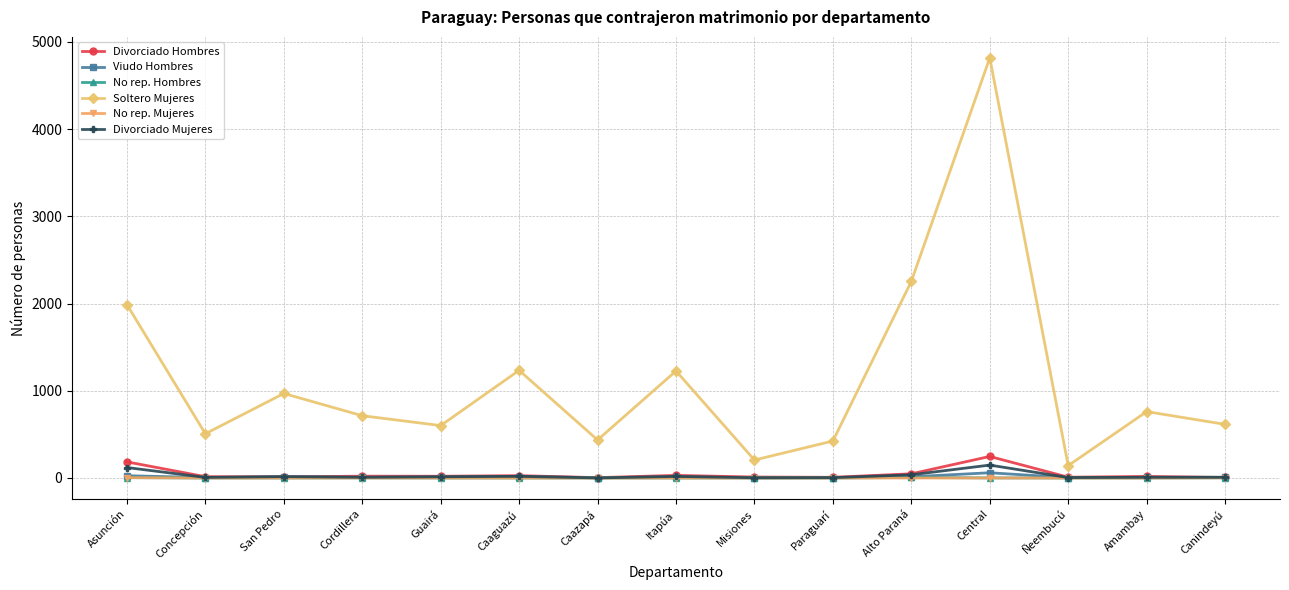

Which series has the widest spread of values?

Soltero Mujeres